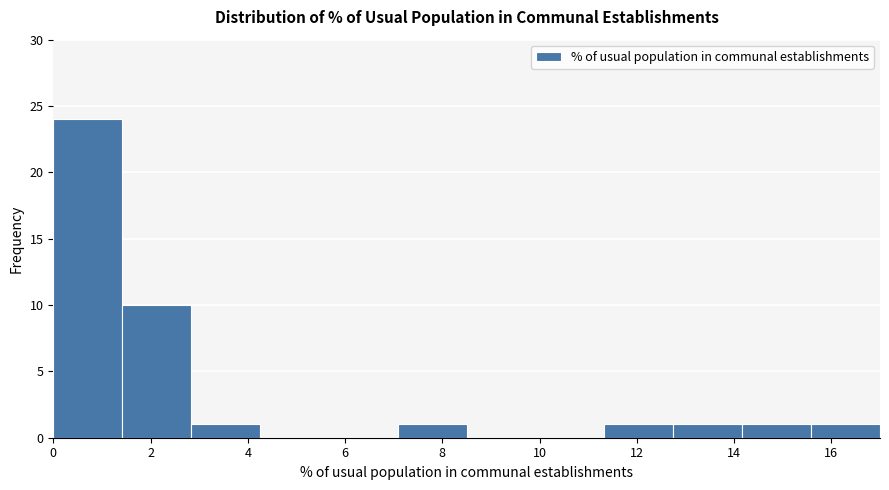

Over which range of the x-axis is the bar tallest?

0.0 to 1.4